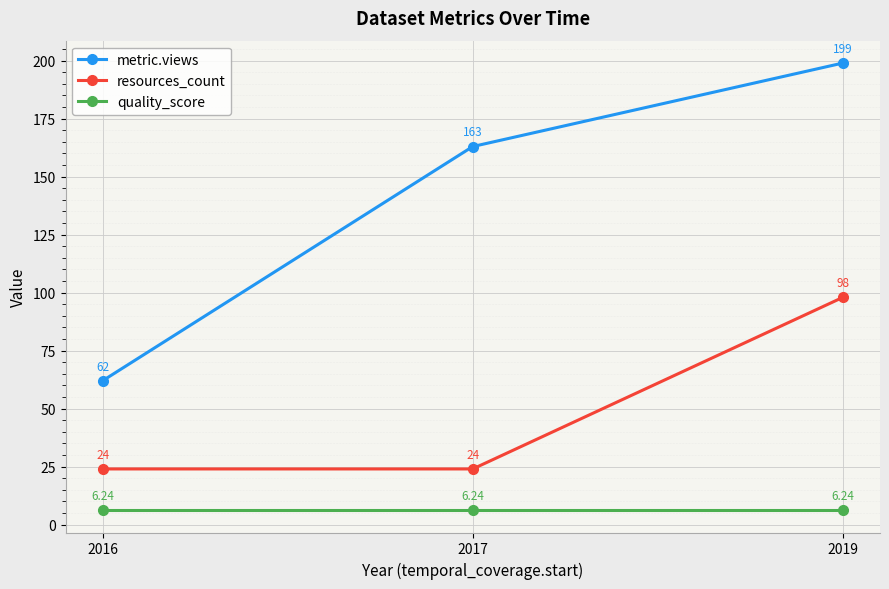

Which series has the largest total across all categories?

metric.views